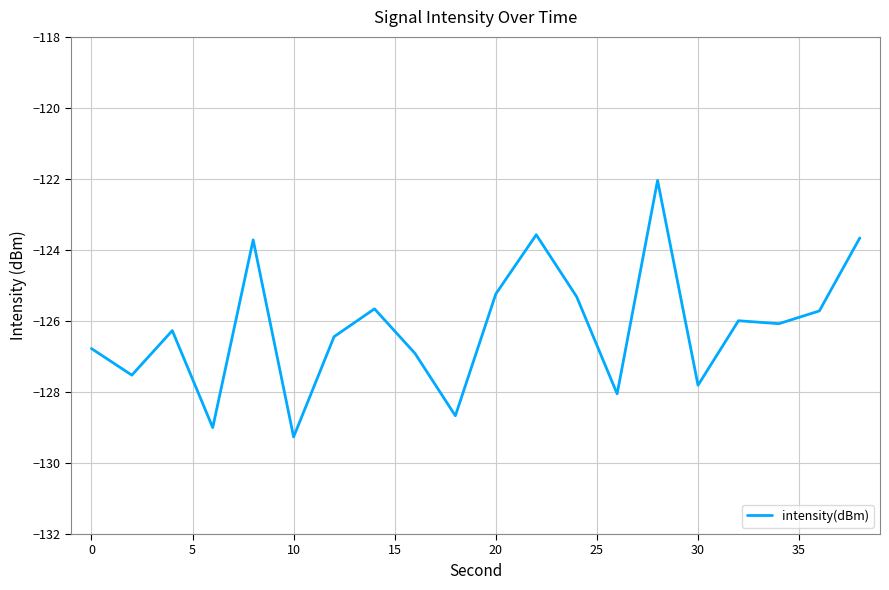

What is the greatest value displayed?

-122.0